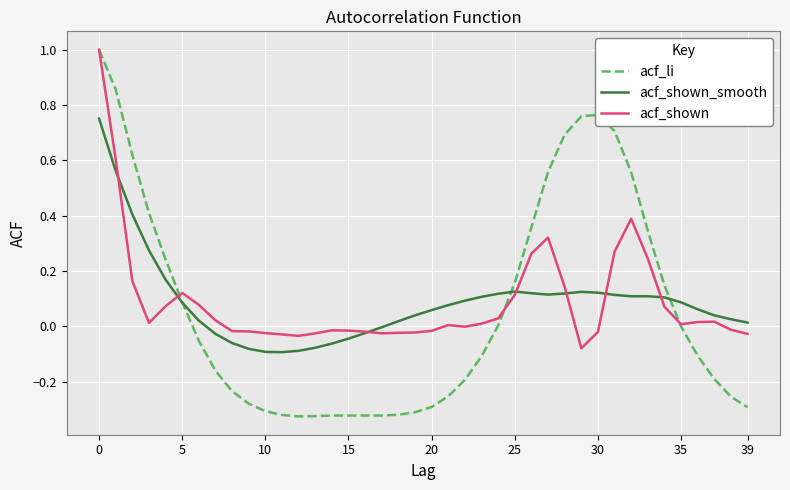

Which series has the widest spread of values?

acf_li